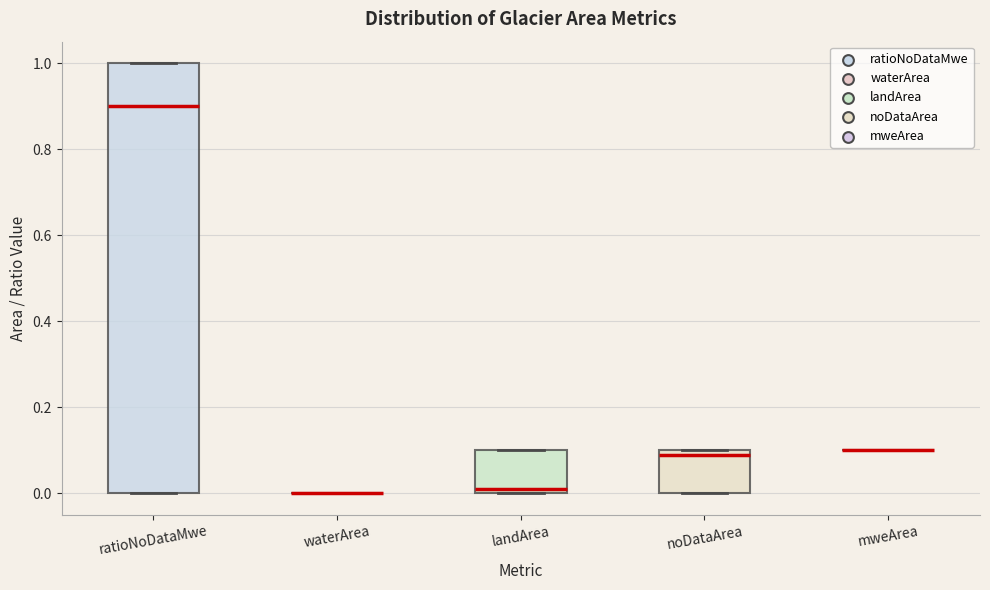

Which box is the tallest, from its lower edge to its upper edge?

ratioNoDataMwe